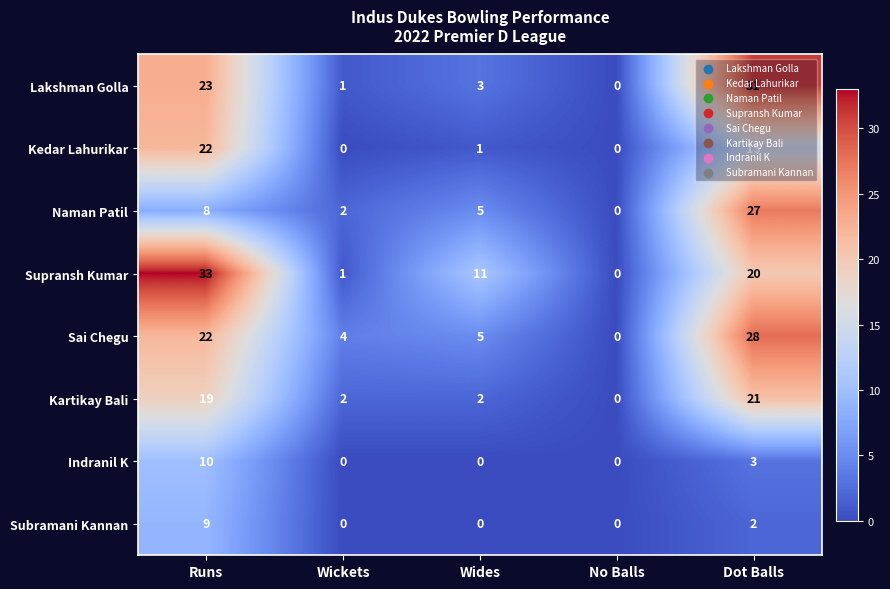

Which series has the largest total across all categories?

Supransh Kumar